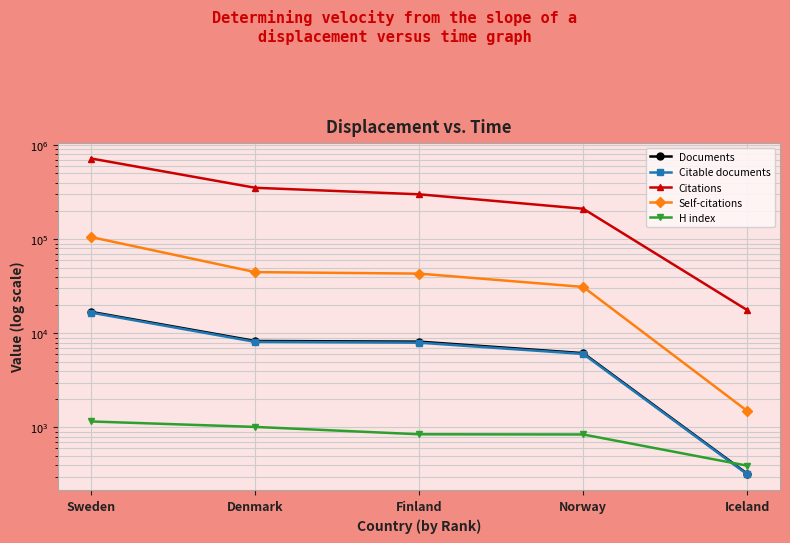

Rank the categories by Citations value from lowest to highest.

Iceland, Norway, Finland, Denmark, Sweden